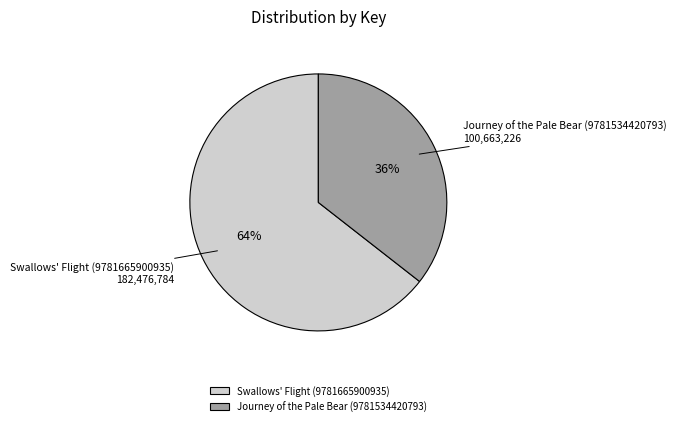

Is the sum of Swallows' Flight (9781665900935) and Journey of the Pale Bear (9781534420793) greater than half?

Yes